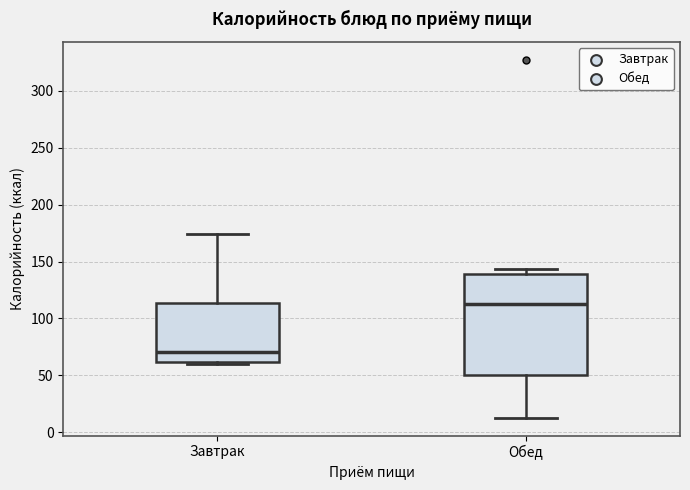

Reading left to right, read every box against the y-axis: the position of its median line, the range the box covers, and the ends of its whiskers. The values are not printed on the chart, so give them approximately, as read against the axis.

Завтрак: median 70, box 60 to 115, whiskers 60 to 175
Обед: median 115, box 50 to 140, whiskers 15 to 145